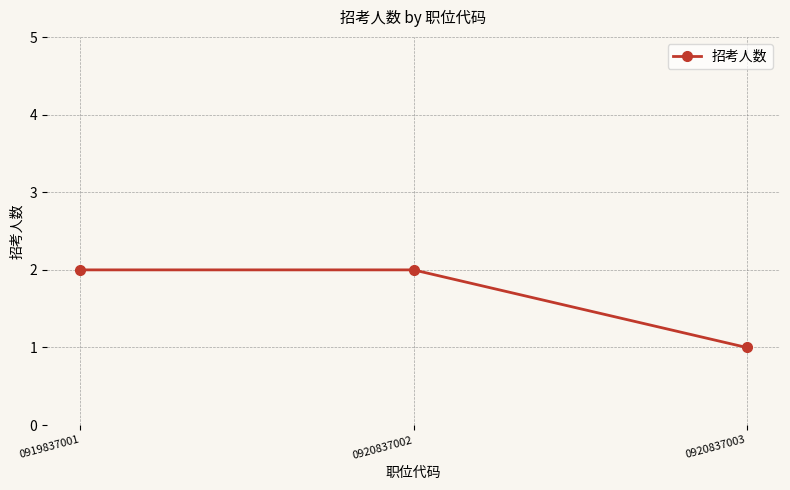

What is the minimum value shown in the chart?

1